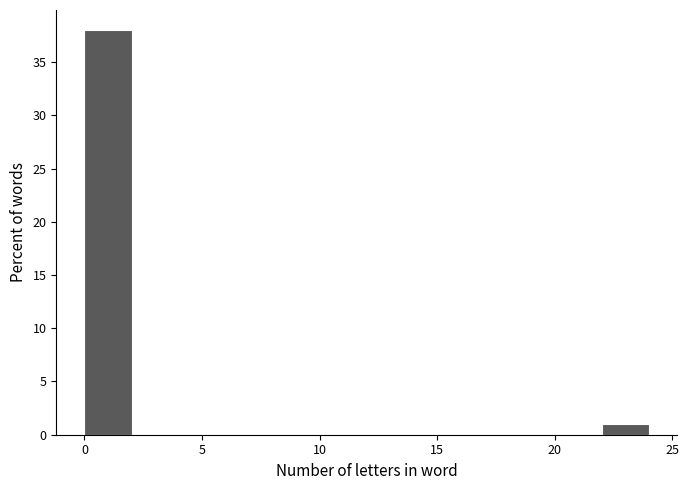

Reading left to right, transcribe this chart: for each bar, give the range it covers on the x-axis and its height. The values are not printed on the chart, so give them approximately, as read against the axis.

0 to 2: 38
2 to 4: 0
4 to 6: 0
6 to 8: 0
8 to 10: 0
10 to 12: 0
12 to 14: 0
14 to 16: 0
16 to 18: 0
18 to 20: 0
20 to 22: 0
22 to 24: 1